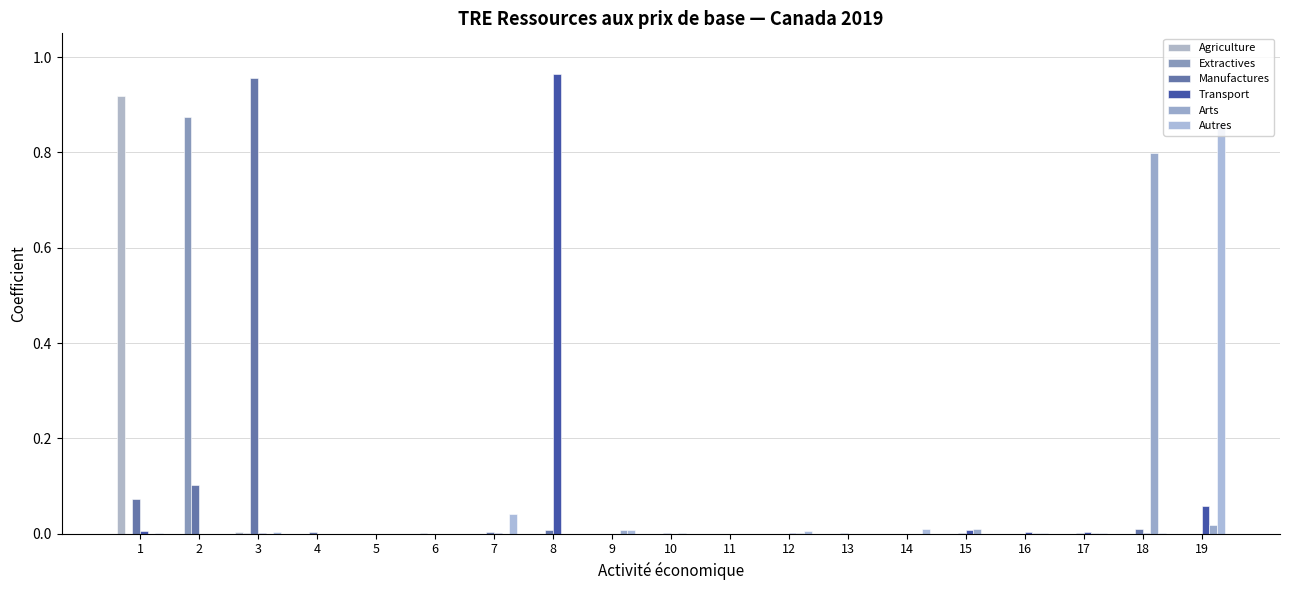

Is the value of Agriculture at 16 greater than the value of Extractives at 1?

No